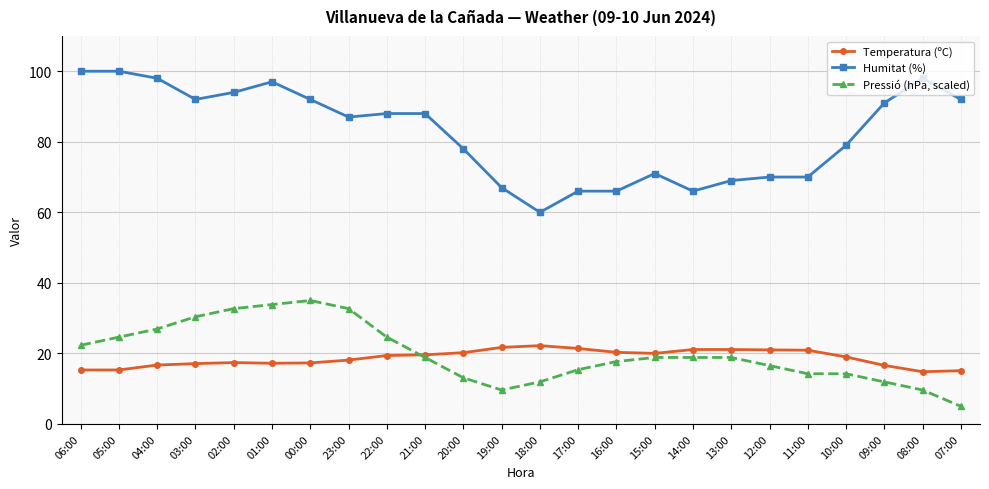

Does the chart have visible grid lines?

Yes